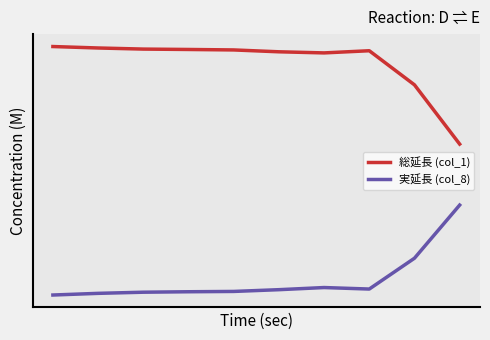

Is this an area chart (filled region under the line)?

No